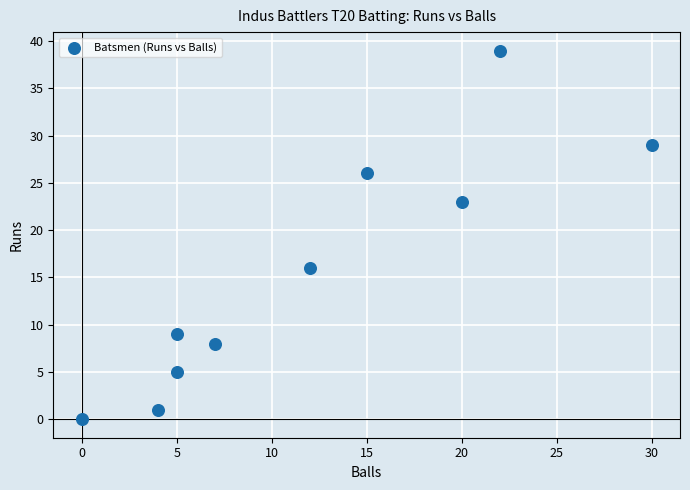

What Y value in the scatter plot is closest to 19?

16